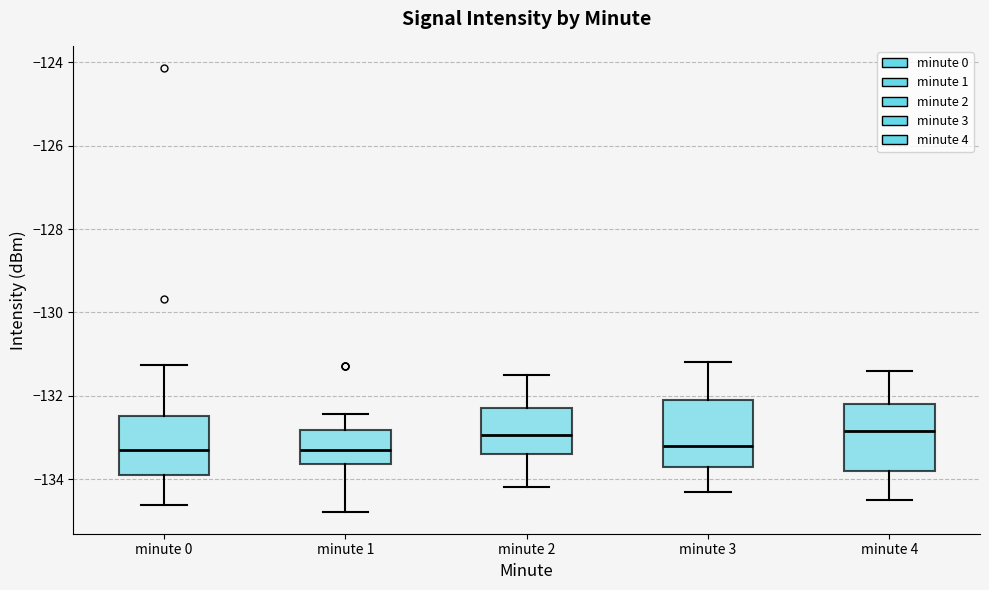

Reading left to right, read every box against the y-axis: the position of its median line, the range the box covers, and the ends of its whiskers. The values are not printed on the chart, so give them approximately, as read against the axis.

minute 0: median -133.4, box -133.8 to -132.4, whiskers -134.6 to -131.2
minute 1: median -133.4, box -133.6 to -132.8, whiskers -134.8 to -132.4
minute 2: median -133.0, box -133.4 to -132.2, whiskers -134.2 to -131.4
minute 3: median -133.2, box -133.6 to -132.0, whiskers -134.2 to -131.2
minute 4: median -132.8, box -133.8 to -132.2, whiskers -134.4 to -131.4